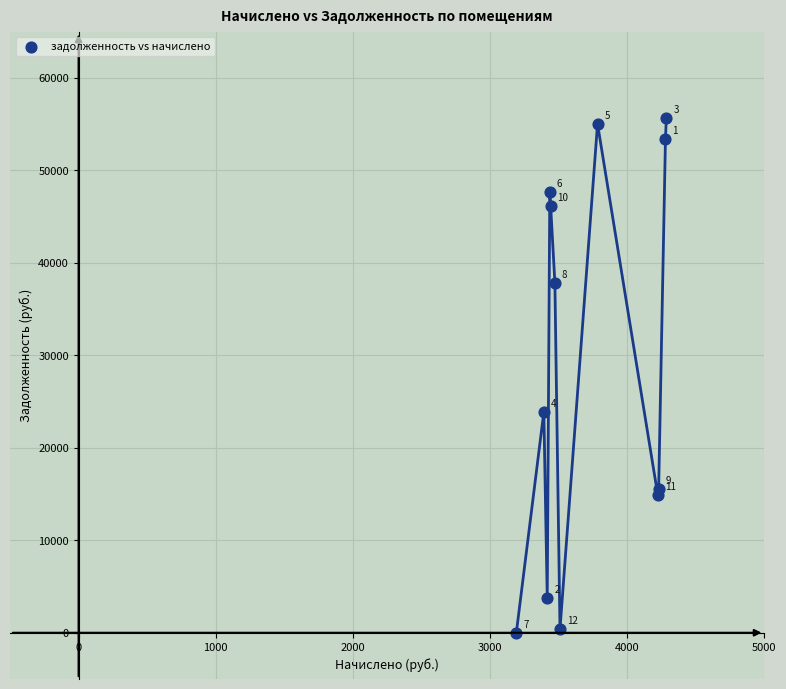

What Y value in the scatter plot is closest to 27810?

23869.5